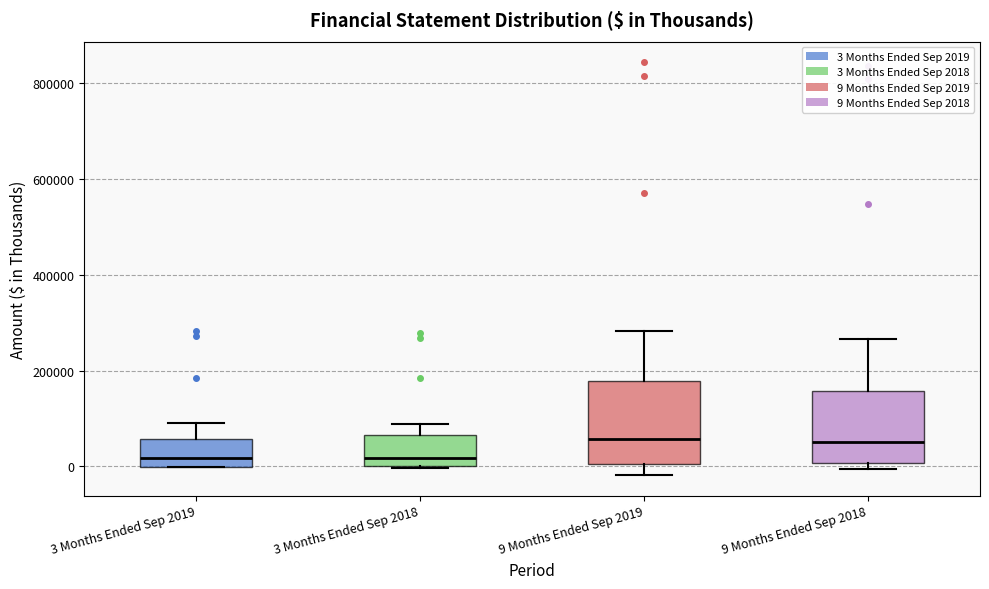

Reading left to right, read every box against the y-axis: the position of its median line, the range the box covers, and the ends of its whiskers. The values are not printed on the chart, so give them approximately, as read against the axis.

3 Months Ended Sep 2019: median 20000, box 0 to 60000, whiskers 0 to 100000
3 Months Ended Sep 2018: median 20000, box 0 to 60000, whiskers 0 to 80000
9 Months Ended Sep 2019: median 60000, box 0 to 180000, whiskers -20000 to 280000
9 Months Ended Sep 2018: median 60000, box 0 to 160000, whiskers 0 (just below the box's lower edge) to 260000